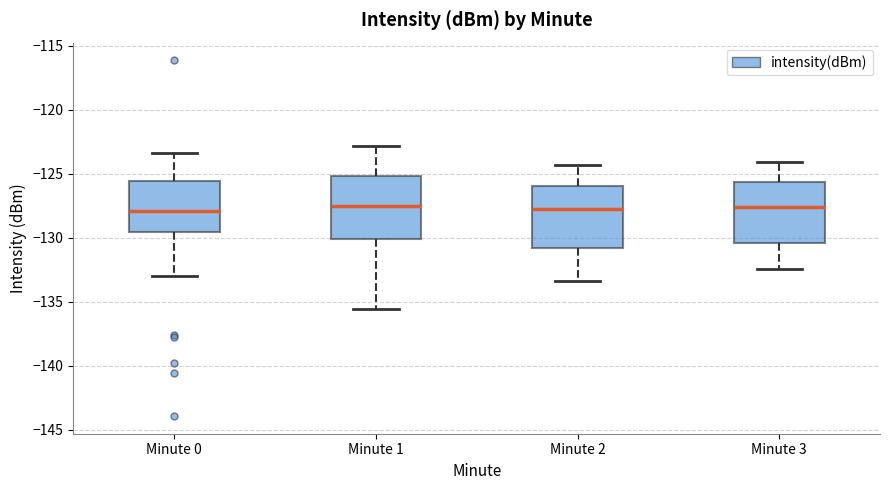

Reading left to right, transcribe this box plot: for each box, give where its median line is, the range the box spans, and where its two whiskers end, as read against the y-axis. The values are not printed on the chart, so give them approximately, as read against the axis.

Minute 0: median -128.0, box -129.5 to -125.5, whiskers -133.0 to -123.5
Minute 1: median -127.5, box -130.0 to -125.0, whiskers -135.5 to -123.0
Minute 2: median -127.5, box -131.0 to -126.0, whiskers -133.5 to -124.5
Minute 3: median -127.5, box -130.5 to -125.5, whiskers -132.5 to -124.0